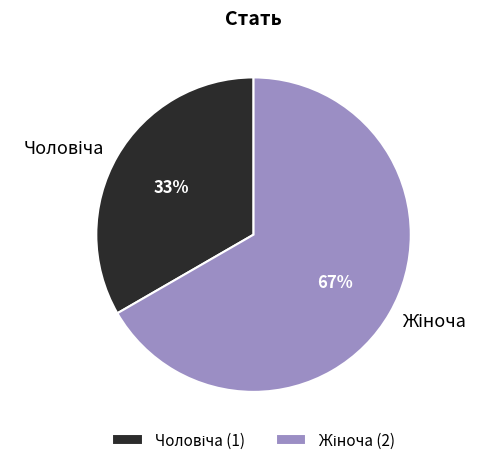

To the nearest percent, what is the average slice percentage?

50%